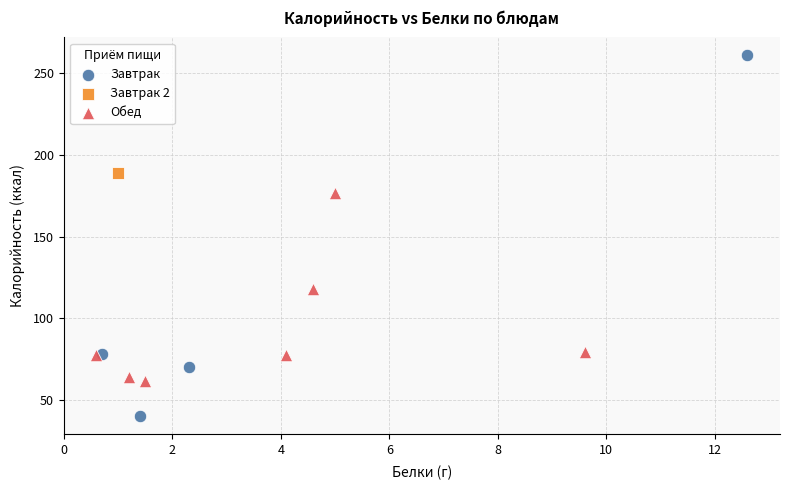

Which series reaches the minimum Y coordinate?

Завтрак